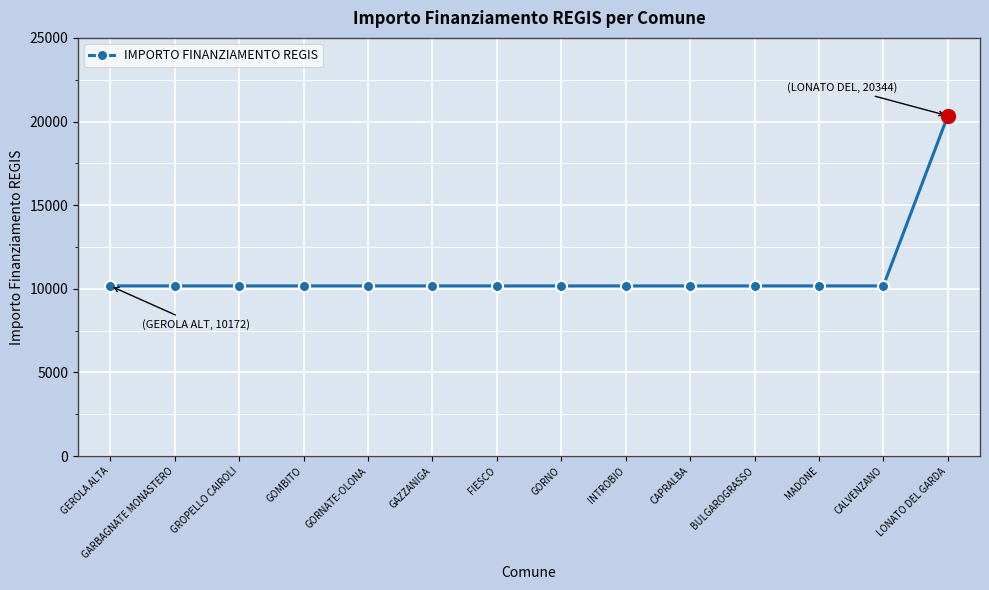

What position from the right is GORNO?

7